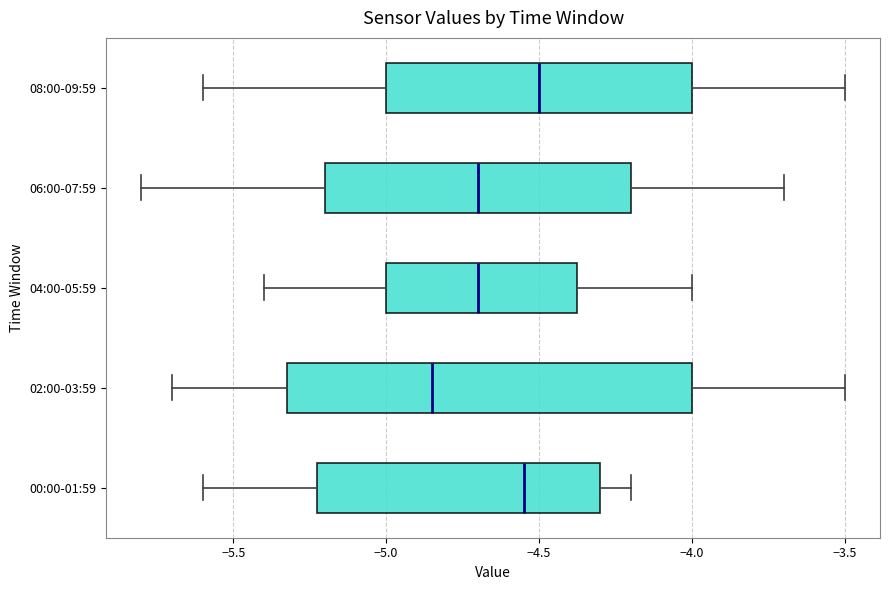

Where does the right whisker of the box for 04:00-05:59 end on the x-axis? The values are not printed on the chart, so give them approximately, as read against the axis.

-4.00